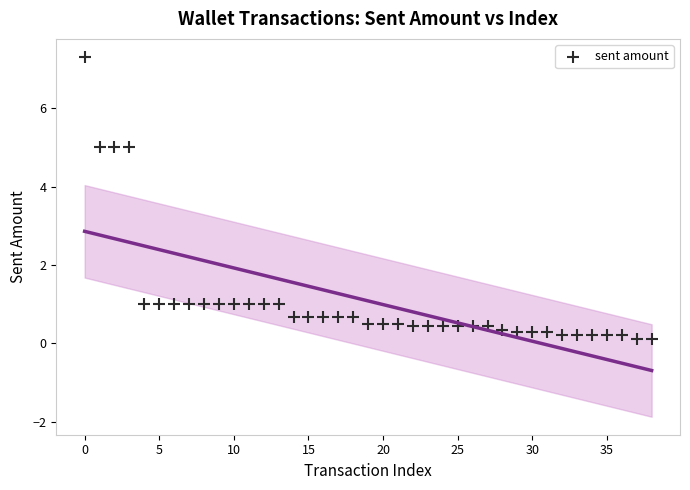

What is the range of Y values (max minus min)?

7.2